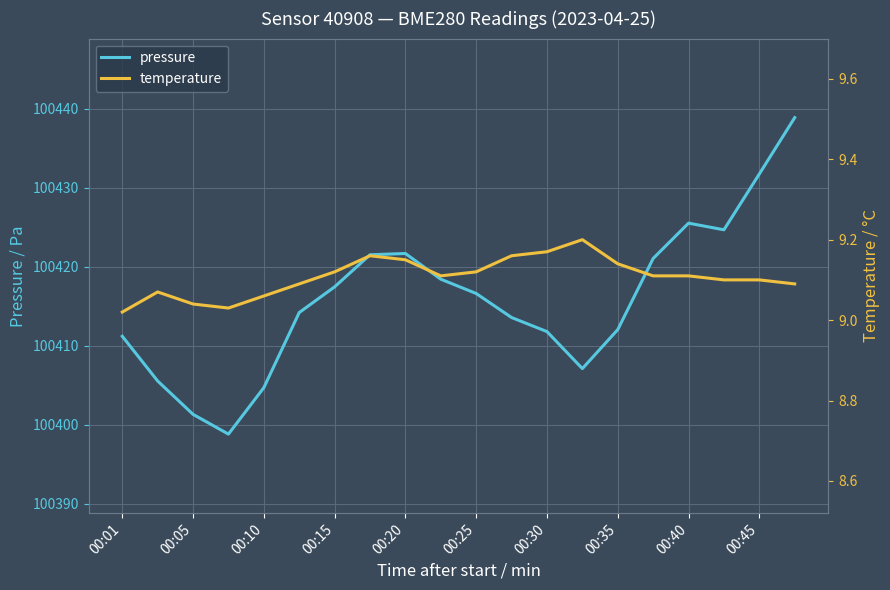

What is the sum of all temperature values?

182.2